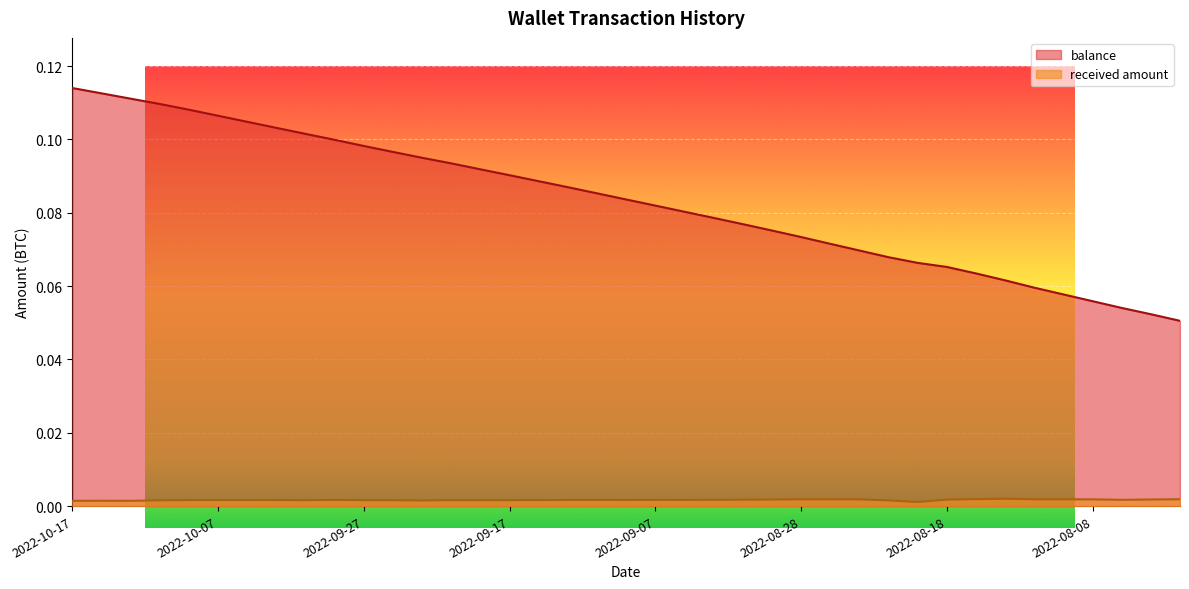

How many lines are shown in the chart?

2